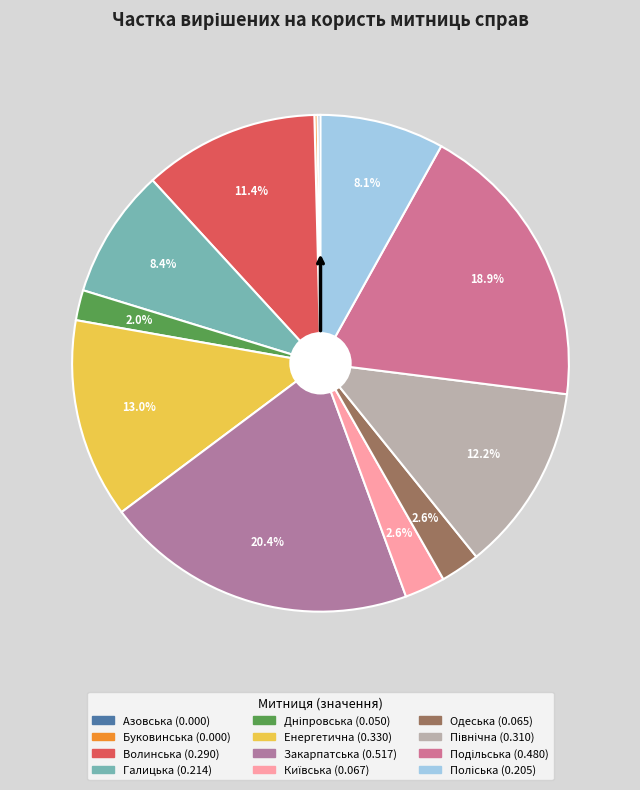

What is the largest slice in the pie chart?

Закарпатська